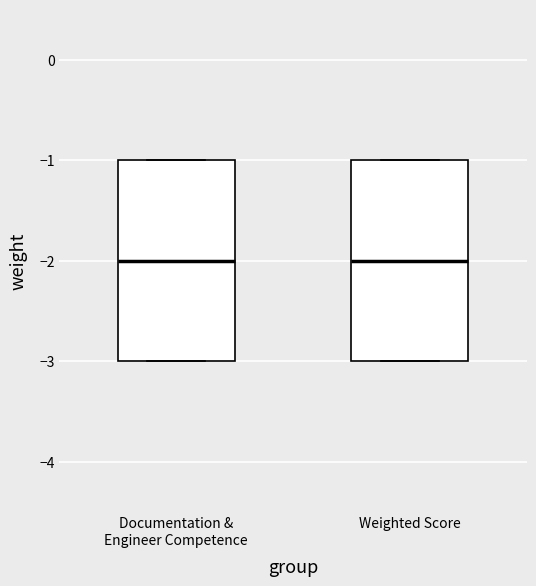

Reading left to right, transcribe this box plot: for each box, give where its median line is, the range the box spans, and where its two whiskers end, as read against the y-axis. The values are not printed on the chart, so give them approximately, as read against the axis.

Documentation & Engineer Competence: median -2, box -3 to -1, whiskers -3 to -1
Weighted Score: median -2, box -3 to -1, whiskers -3 to -1